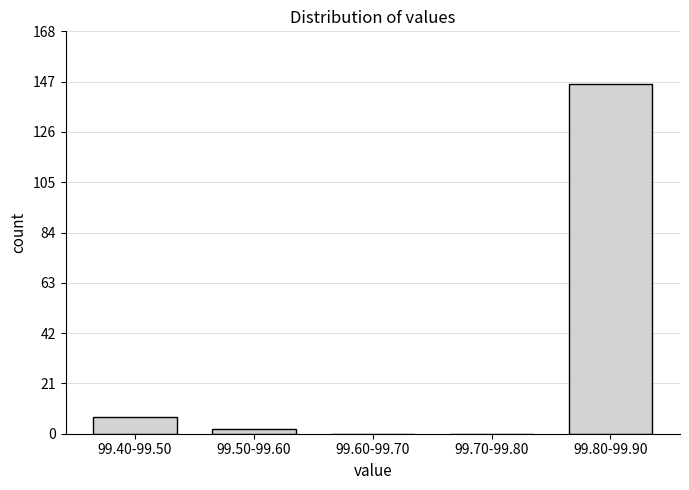

Reading left to right, list all the values displayed in this chart.

99.40-99.50=7	99.50-99.60=2	99.60-99.70=0	99.70-99.80=0	99.80-99.90=146